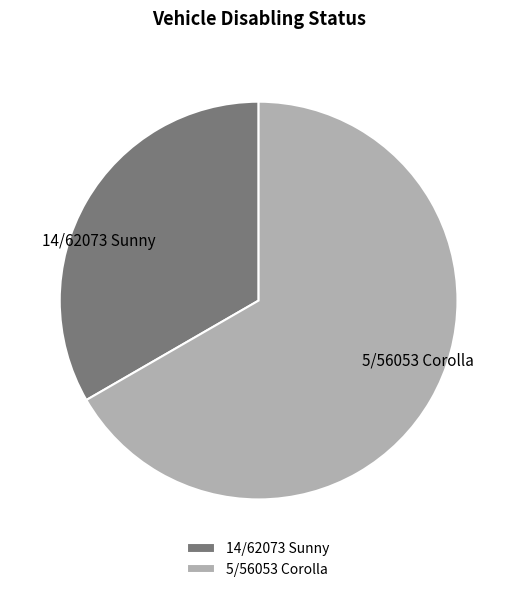

Is the sum of 14/62073 Sunny and 5/56053 Corolla greater than half?

Yes